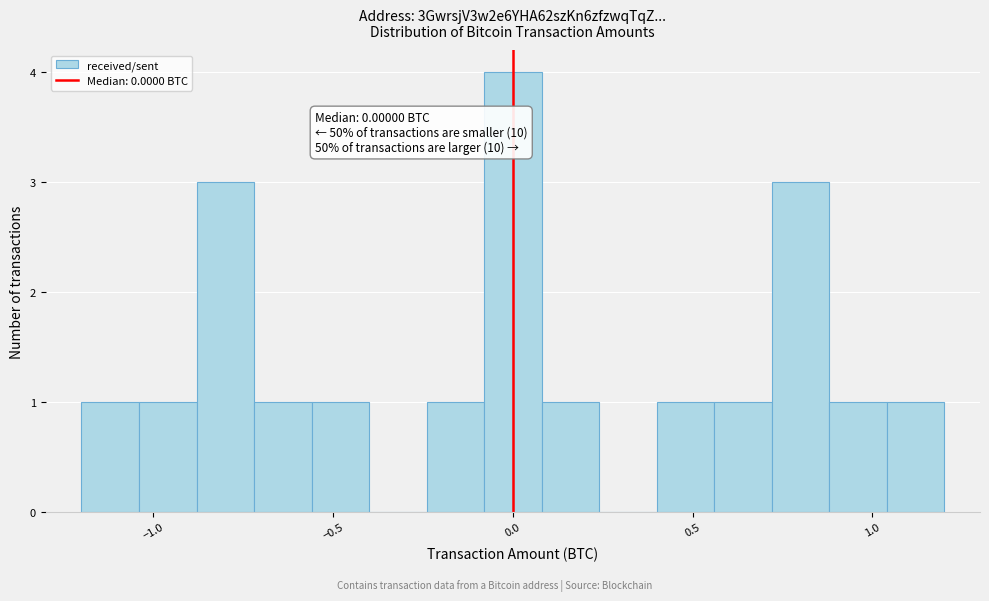

Read against the x-axis, roughly where is the centre of the tallest bar?

0.00